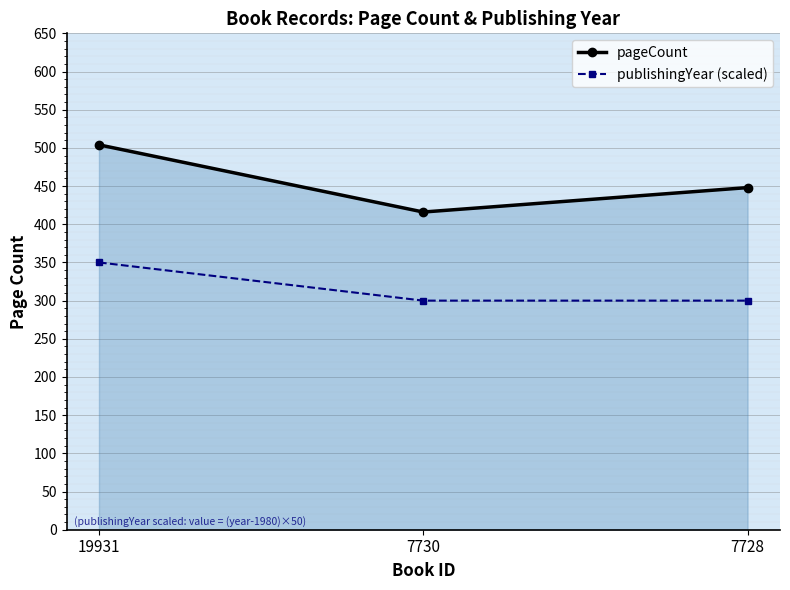

How many data points in publishingYear (scaled) are above 300?

1